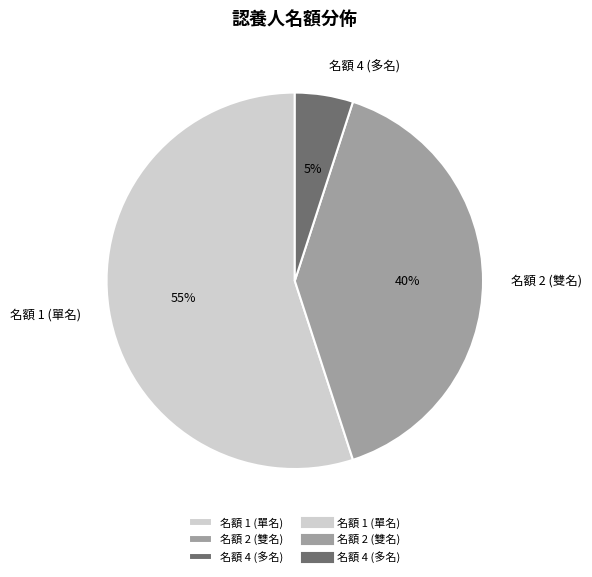

True or false: 名額 4 (多名) accounts for 10% of the total.

False